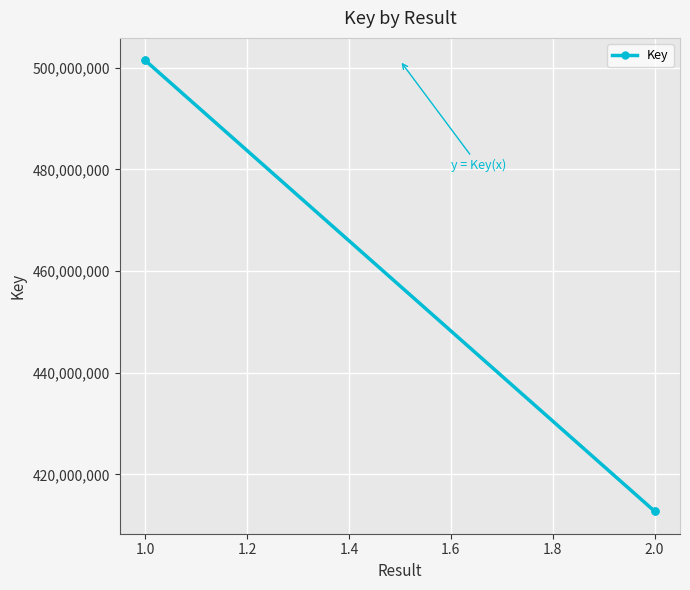

The value at 1.0 is 501443681. True or false?

True